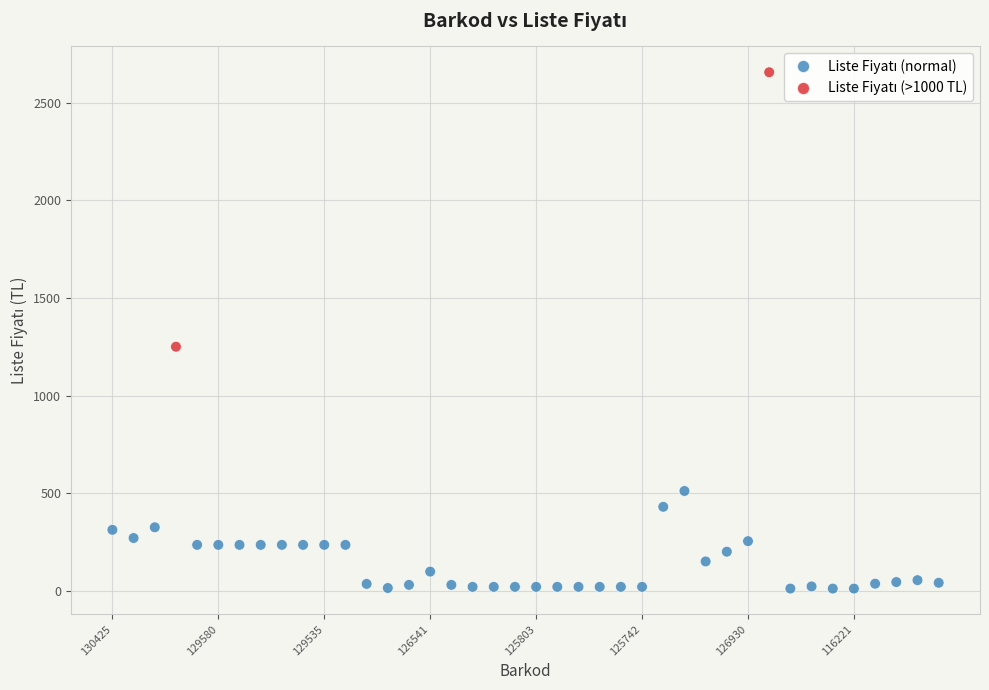

What Y value in the scatter plot is closest to 1333?

1250.0